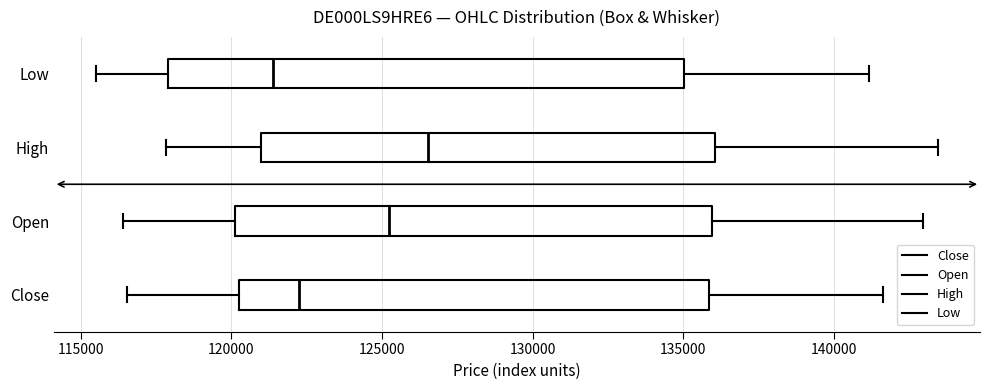

Reading bottom to top, transcribe this box plot: for each box, give where its median line is, the range the box spans, and where its two whiskers end, as read against the x-axis. The values are not printed on the chart, so give them approximately, as read against the axis.

Close: median 122000, box 120500 to 136000, whiskers 116500 to 141500
Open: median 125000, box 120000 to 136000, whiskers 116500 to 143000
High: median 126500, box 121000 to 136000, whiskers 118000 to 143500
Low: median 121500, box 118000 to 135000, whiskers 115500 to 141000